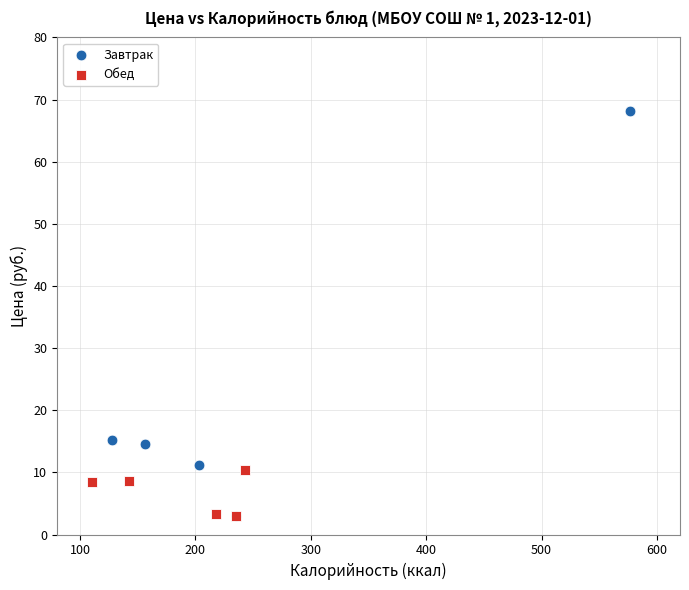

Which series contains the highest Y value?

Завтрак